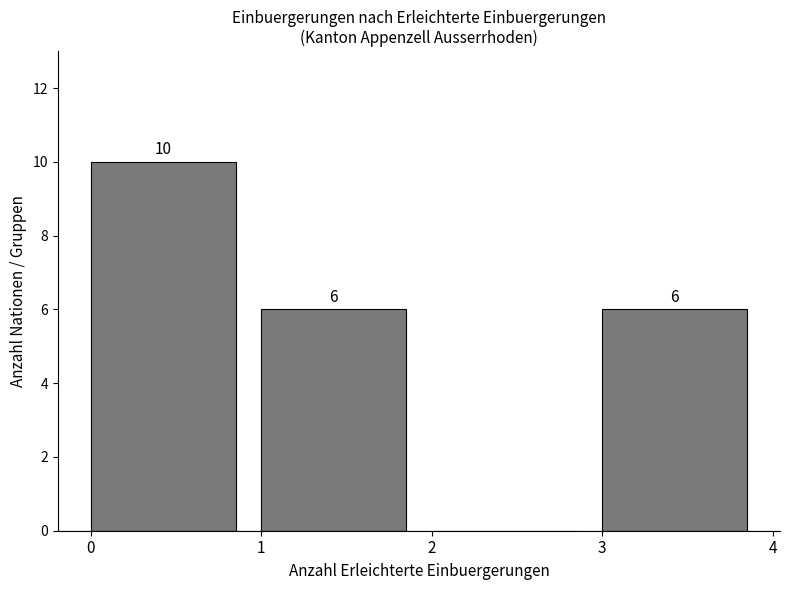

Over which range of the x-axis is the bar tallest?

0 to 1